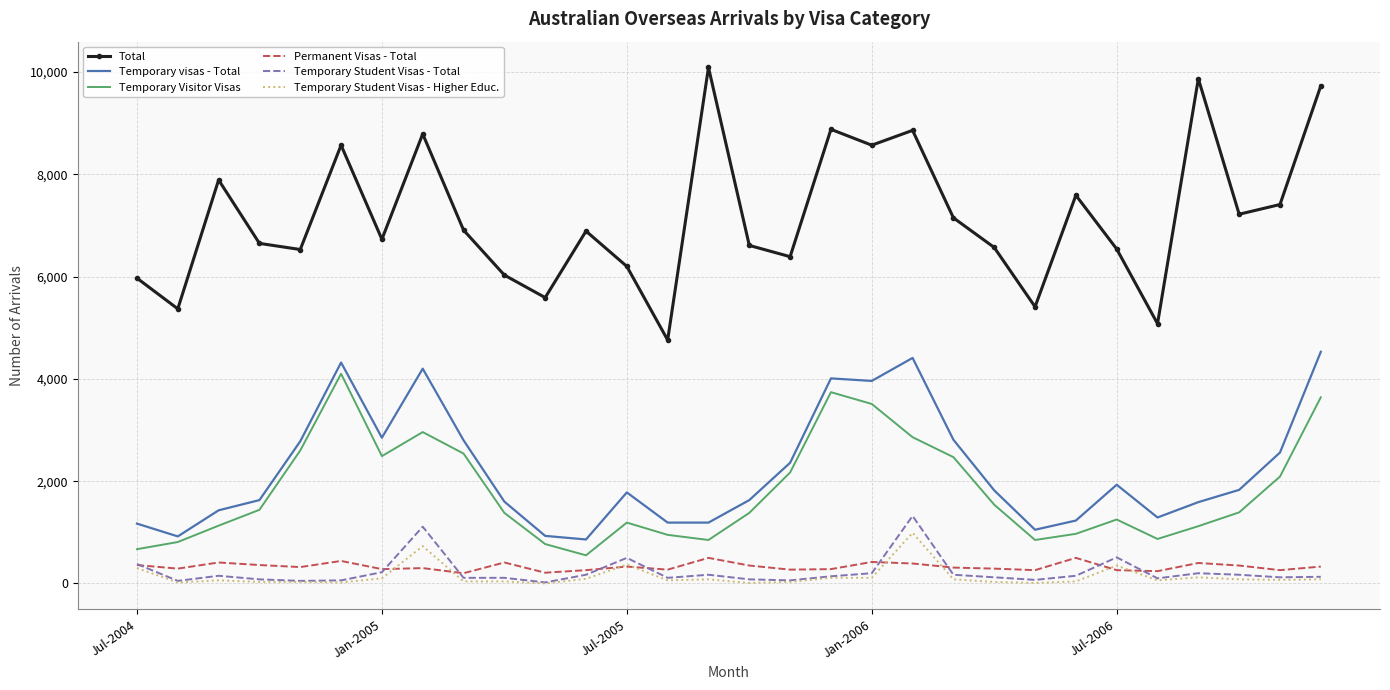

Which series has the widest spread of values?

Total